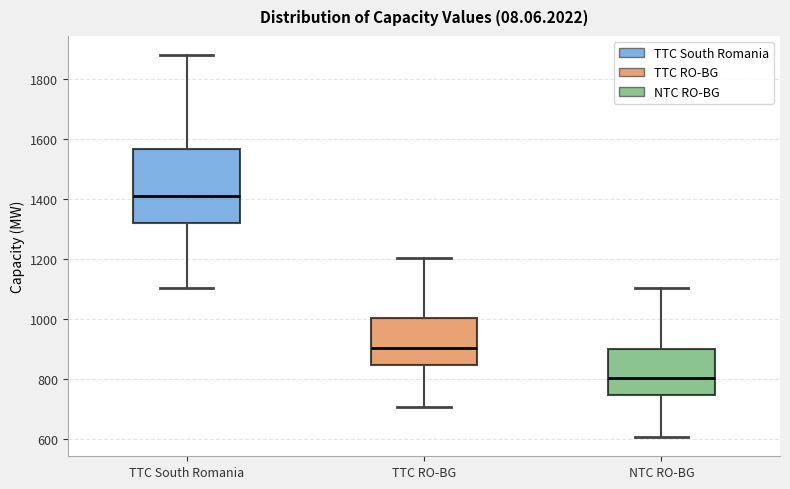

Comparing the boxes themselves (not the whiskers), which one is the tallest?

TTC South Romania